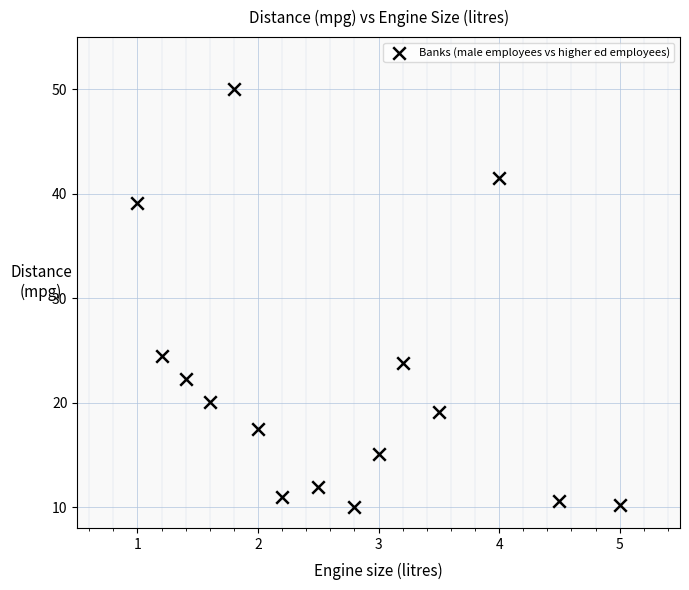

What is the range of X values (max minus min)?

4.0